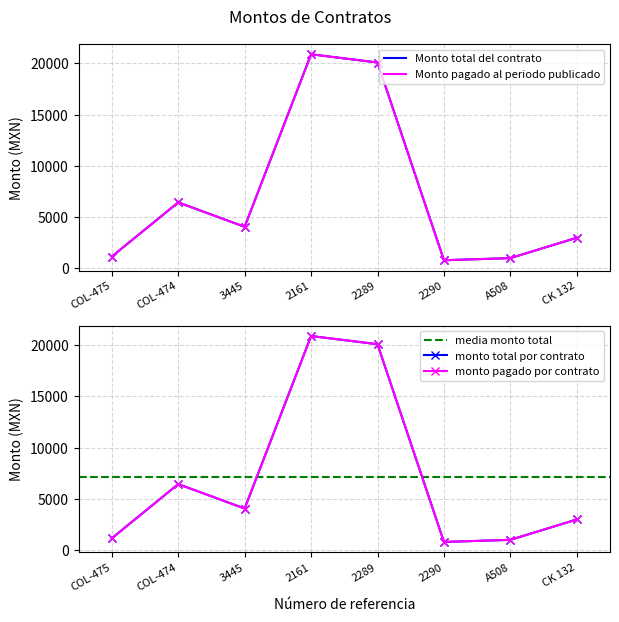

Reading right to left, transcribe all the data shown in this chart.

Monto total del contrato: CK 132=2992.8	A508=1005.7	2290=800.0	2289=20080.0	2161=20880.0	3445=4060.0	COL-474=6438.0	COL-475=1160.0
Monto pagado al periodo publicado: CK 132=2992.8	A508=1005.7	2290=800.0	2289=20080.0	2161=20880.0	3445=4060.0	COL-474=6438.0	COL-475=1160.0